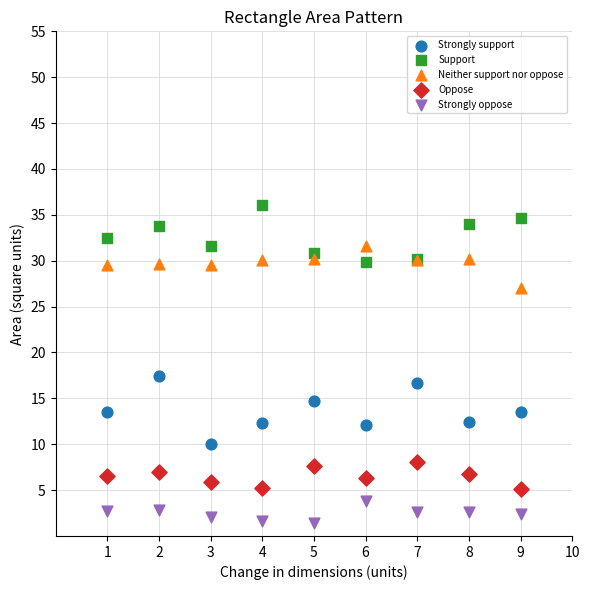

What is the X range (max minus min) for the scatter plot?

8.0